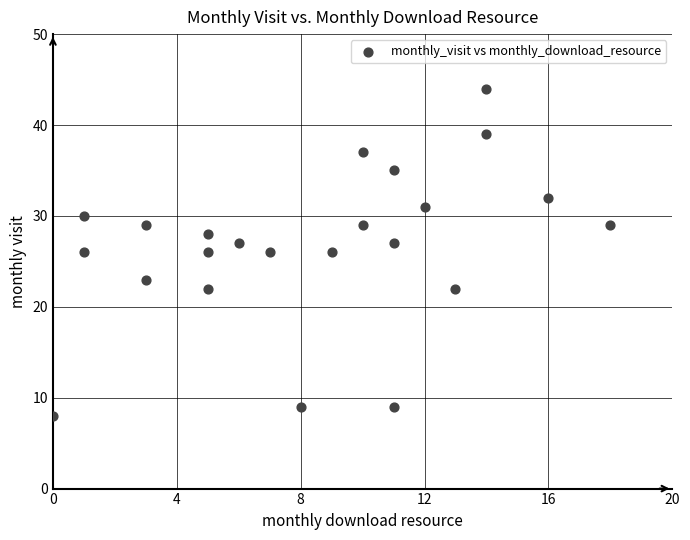

What is the range of X values (max minus min)?

18